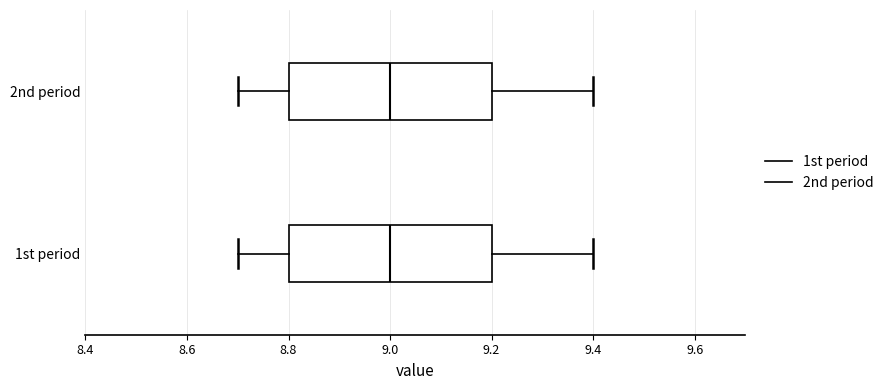

Reading bottom to top, transcribe this box plot: for each box, give where its median line is, the range the box spans, and where its two whiskers end, as read against the x-axis. The values are not printed on the chart, so give them approximately, as read against the axis.

1st period: median 9.0, box 8.8 to 9.2, whiskers 8.7 to 9.4
2nd period: median 9.0, box 8.8 to 9.2, whiskers 8.7 to 9.4